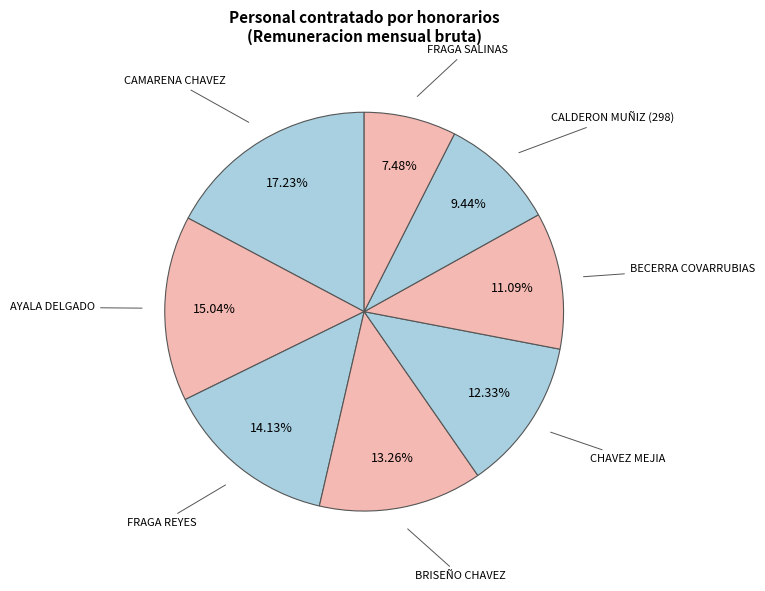

How many slices are in this pie chart?

8